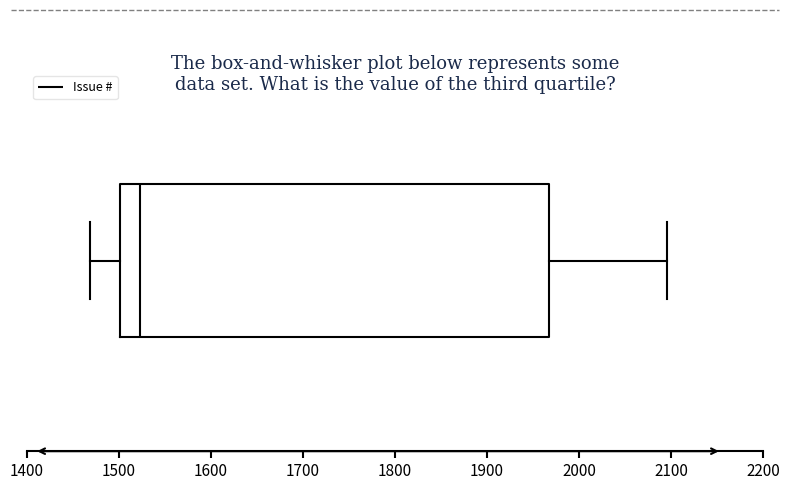

Where is the right edge of the box on the x-axis? The values are not printed on the chart, so give them approximately, as read against the axis.

1970